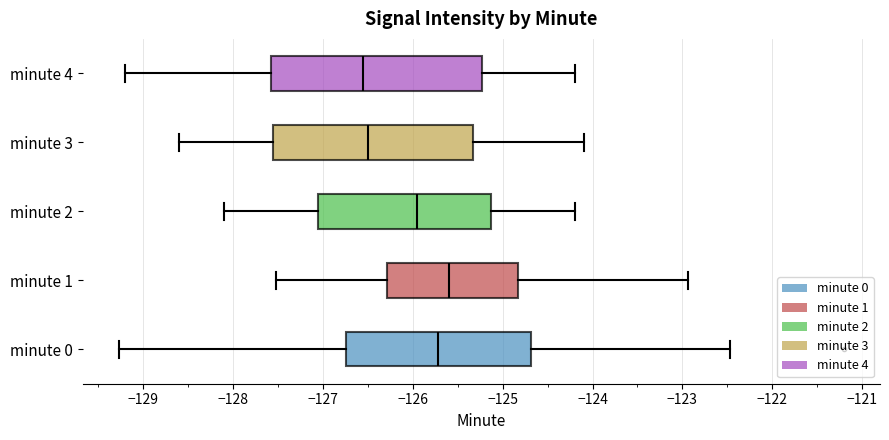

Reading bottom to top, read every box against the x-axis: the position of its median line, the range the box covers, and the ends of its whiskers. The values are not printed on the chart, so give them approximately, as read against the axis.

minute 0: median -125.7, box -126.7 to -124.7, whiskers -129.3 to -122.5
minute 1: median -125.6, box -126.3 to -124.8, whiskers -127.5 to -122.9
minute 2: median -125.9, box -127.0 to -125.1, whiskers -128.1 to -124.2
minute 3: median -126.5, box -127.5 to -125.3, whiskers -128.6 to -124.1
minute 4: median -126.5, box -127.6 to -125.2, whiskers -129.2 to -124.2